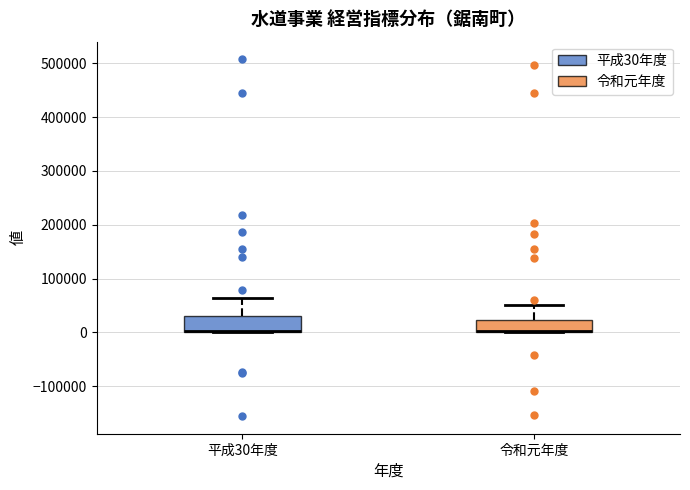

Reading left to right, transcribe this box plot: for each box, give where its median line is, the range the box spans, and where its two whiskers end, as read against the y-axis. The values are not printed on the chart, so give them approximately, as read against the axis.

平成30年度: median 0 (just above the box's lower edge), box 0 to 30000, whiskers 0 to 60000
令和元年度: median 0 (just above the box's lower edge), box 0 to 20000, whiskers 0 to 50000